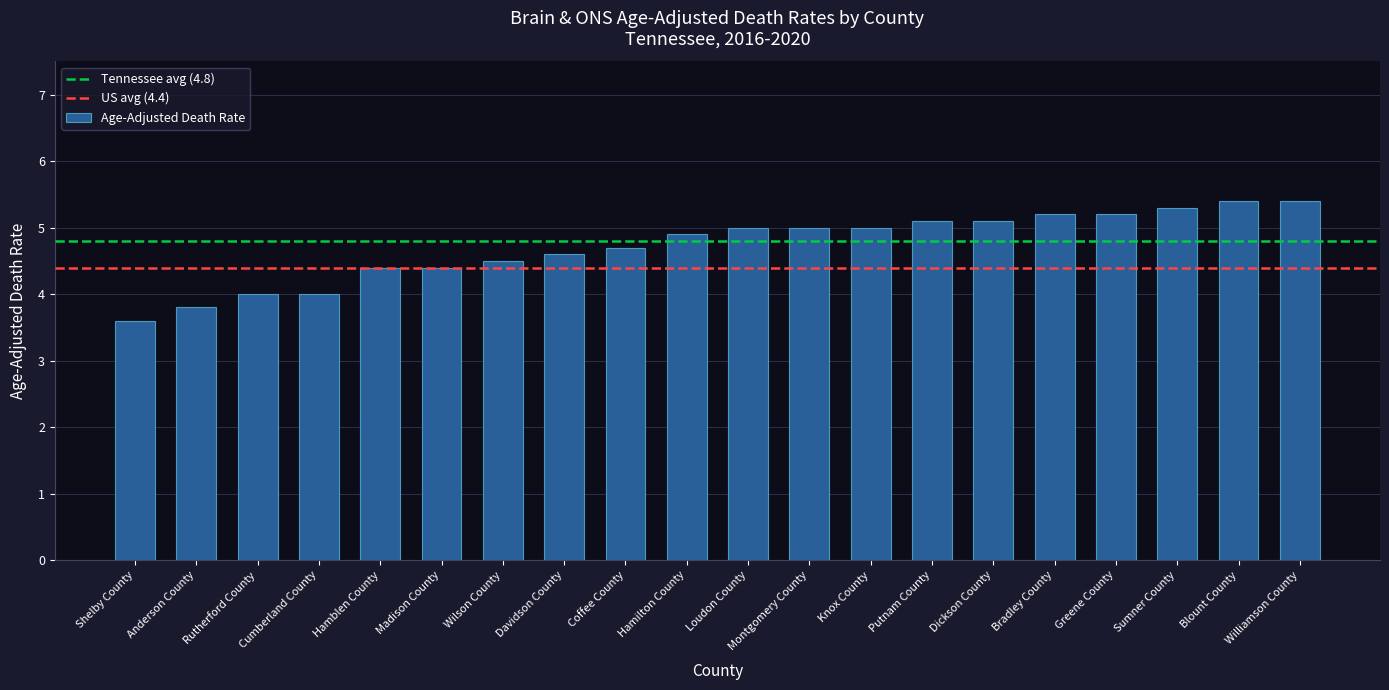

Reading left to right, list all the values displayed in this chart.

Shelby County=3.6	Anderson County=3.8	Rutherford County=4.0	Cumberland County=4.0	Hamblen County=4.4	Madison County=4.4	Wilson County=4.5	Davidson County=4.6	Coffee County=4.7	Hamilton County=4.9	Loudon County=5.0	Montgomery County=5.0	Knox County=5.0	Putnam County=5.1	Dickson County=5.1	Bradley County=5.2	Greene County=5.2	Sumner County=5.3	Blount County=5.4	Williamson County=5.4